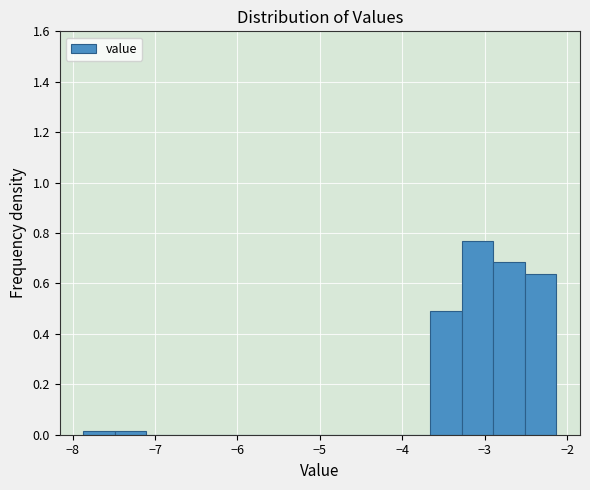

Read against the x-axis, roughly where is the centre of the tallest bar?

-3.1